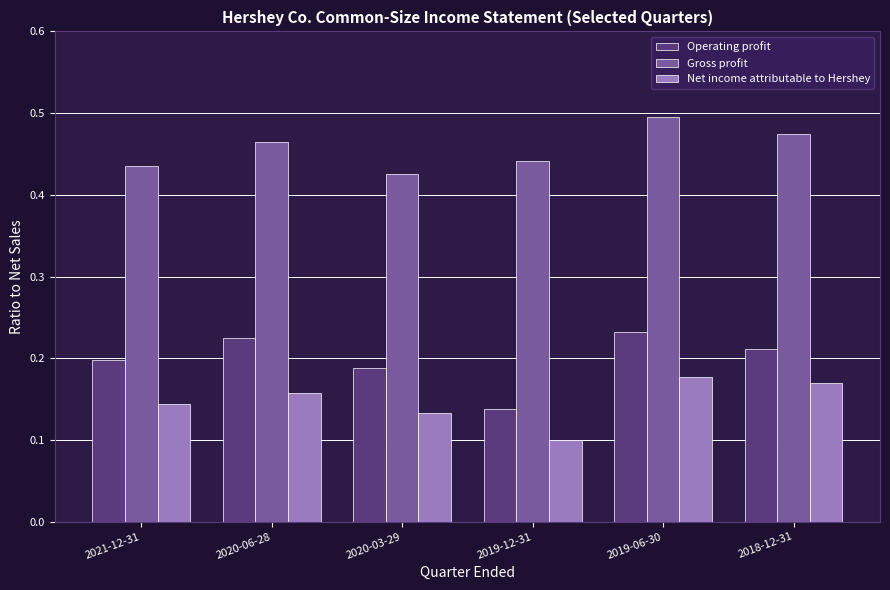

Count the Net income attributable to Hershey values in the range 0 to 1.

6